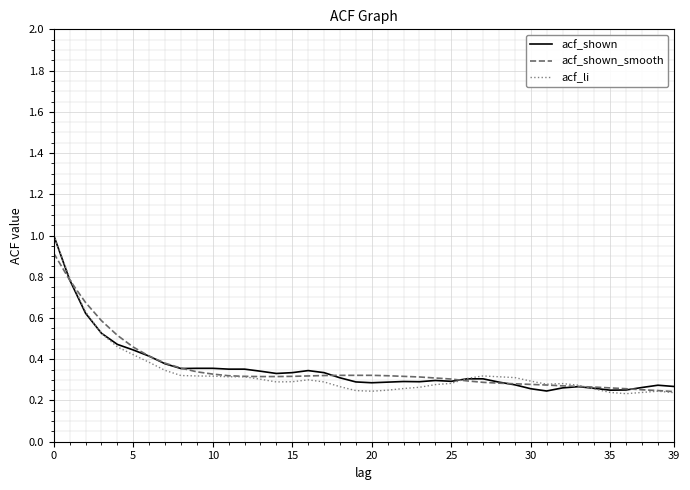

What is the maximum value for acf_shown?

1.0